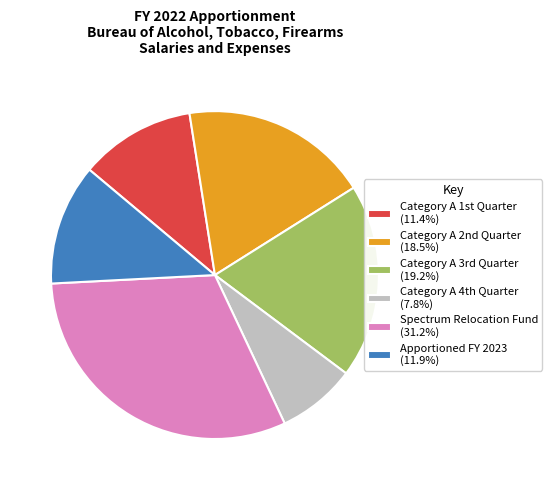

What is the largest slice in the pie chart?

Spectrum Relocation Fund